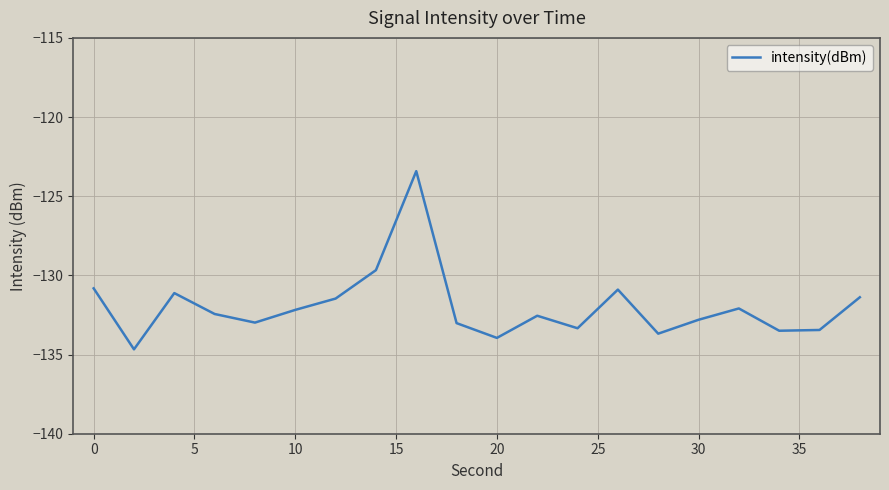

What is the greatest value displayed?

-123.4